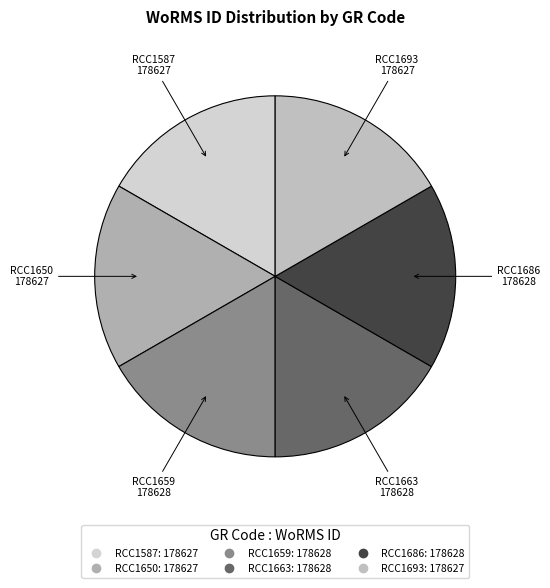

True or false: RCC1587 accounts for 7% of the total.

False